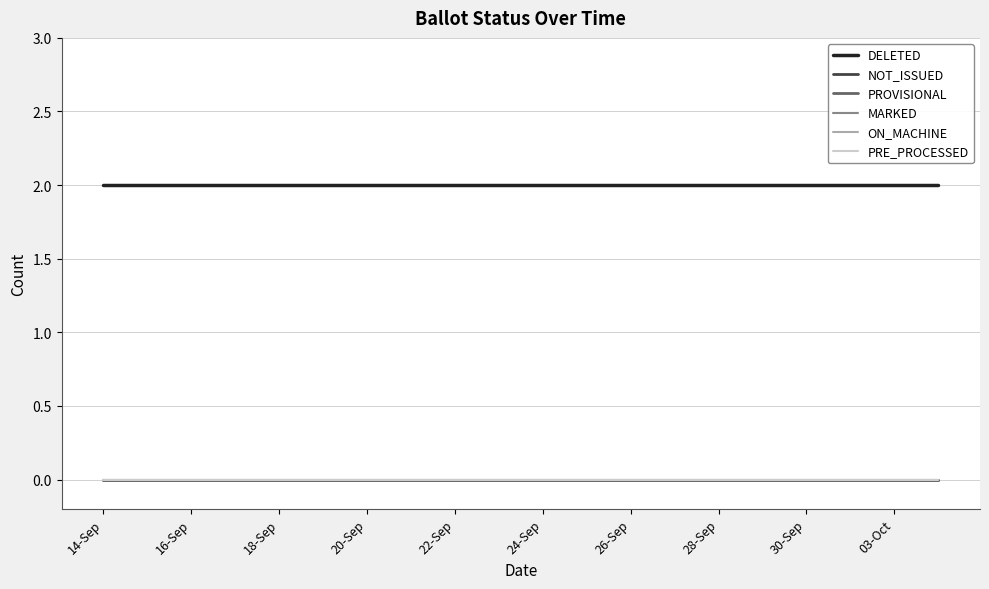

Is this an area chart (filled region under the line)?

No